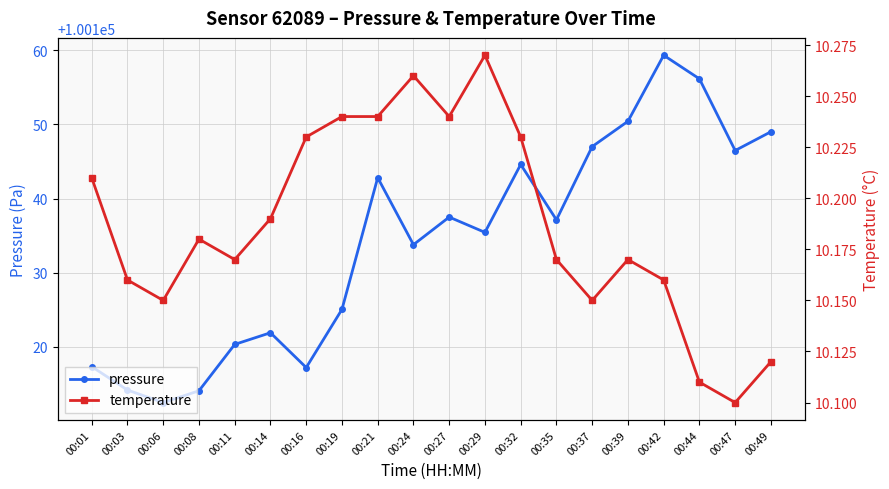

What is the maximum value for temperature?

10.3